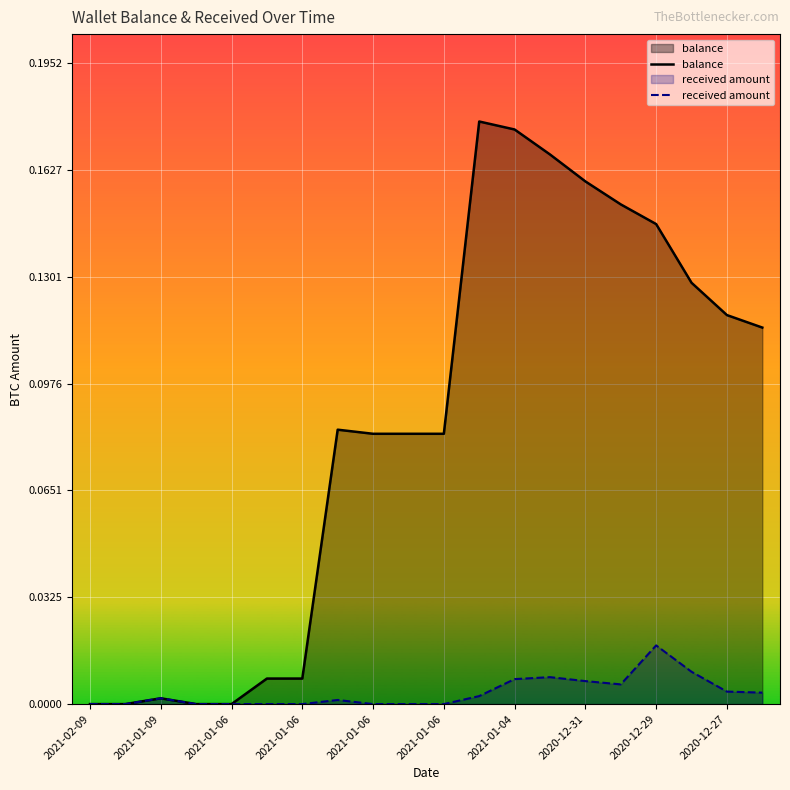

How many values in the received amount series exceed 0?

11